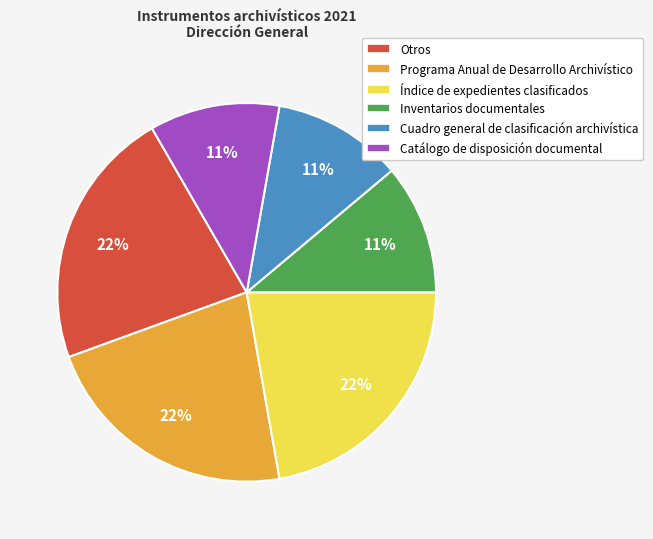

What percentage is the Cuadro general de clasificación archivística slice, to the nearest percent?

11%